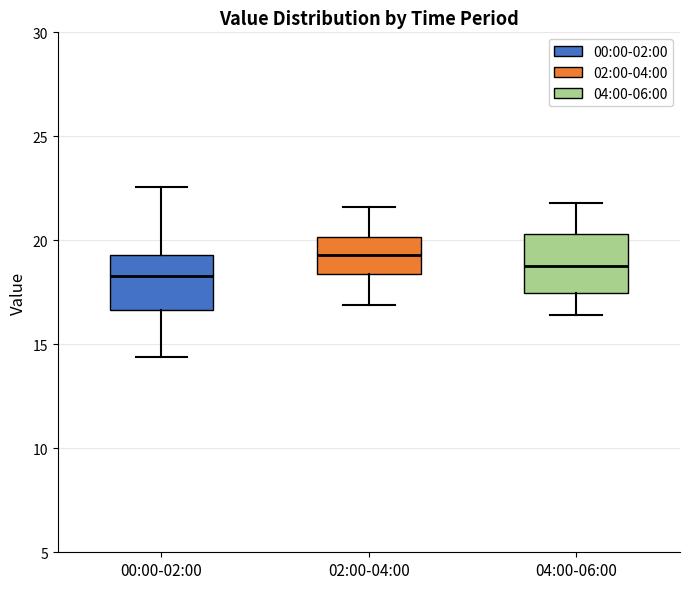

Where does the upper whisker of the box for 00:00-02:00 end on the y-axis? The values are not printed on the chart, so give them approximately, as read against the axis.

22.5